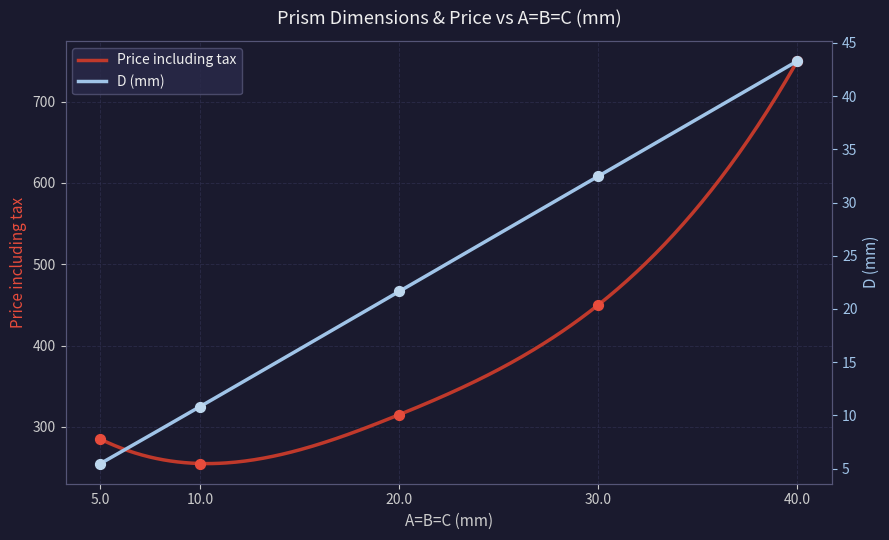

At how many categories does at least one series exceed 692?

1